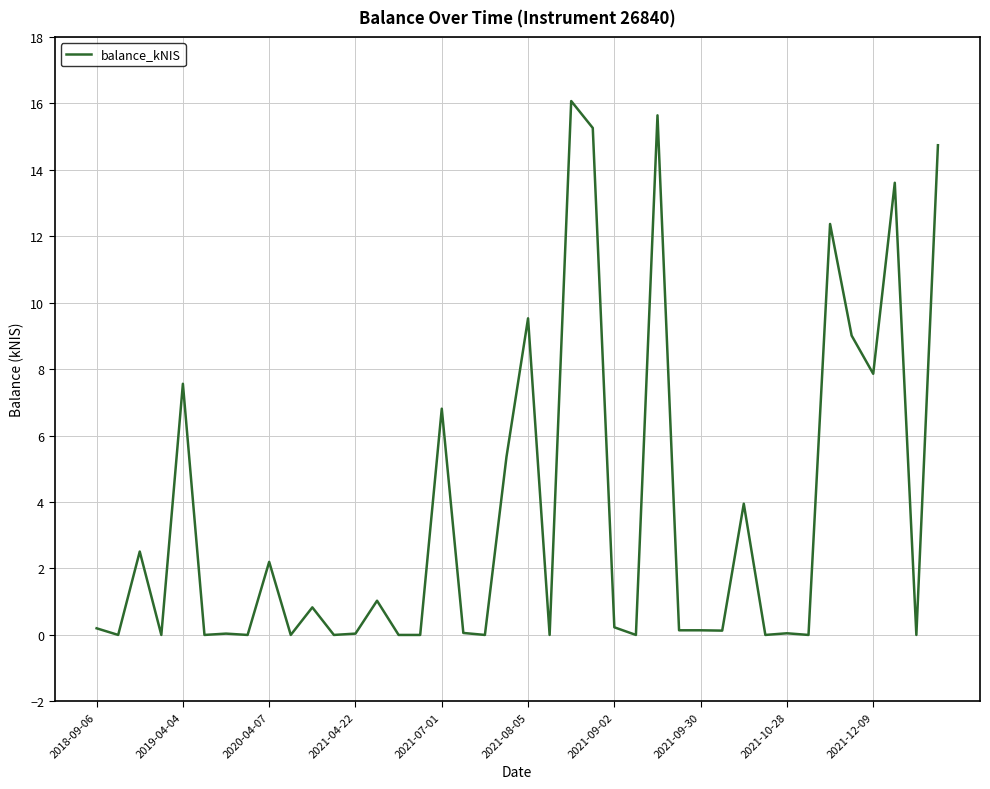

What is the difference between the maximum and minimum values?

16.1